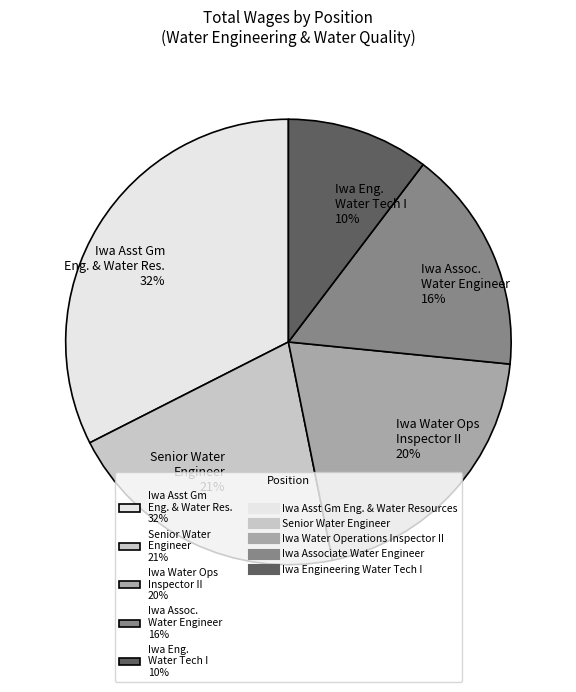

Which slice is the largest?

Iwa Asst Gm Eng. & Water Res. 32%